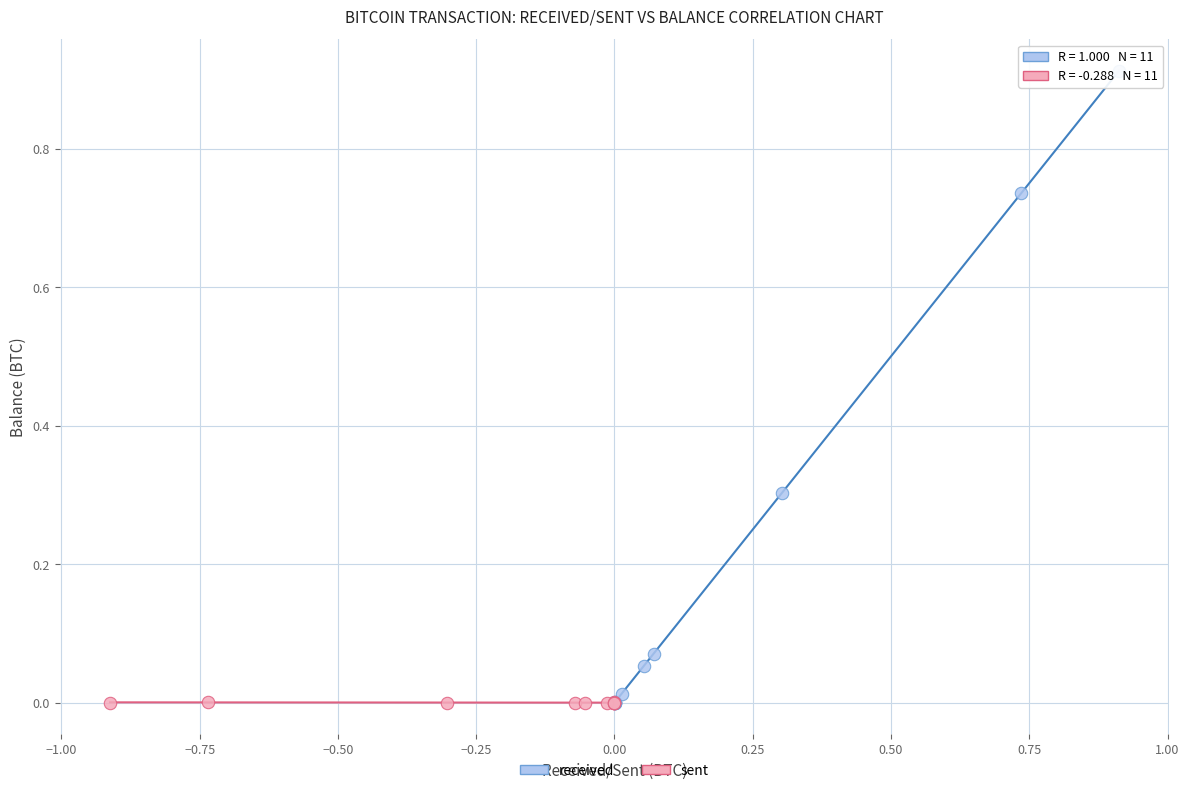

What are all the series names shown in the legend?

received, sent